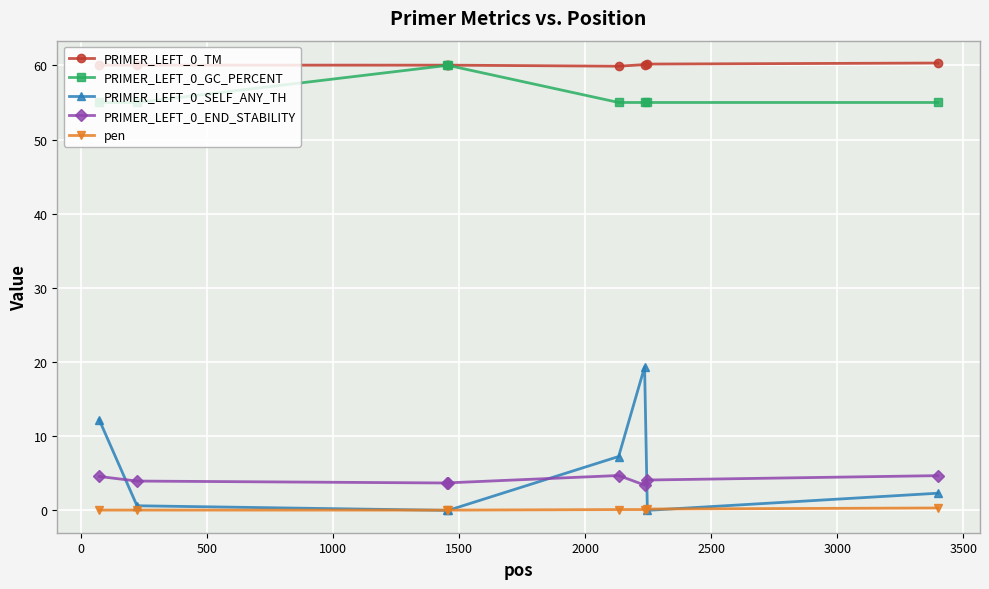

True or false: PRIMER_LEFT_0_SELF_ANY_TH has more than 1 points higher than both neighbors.

False